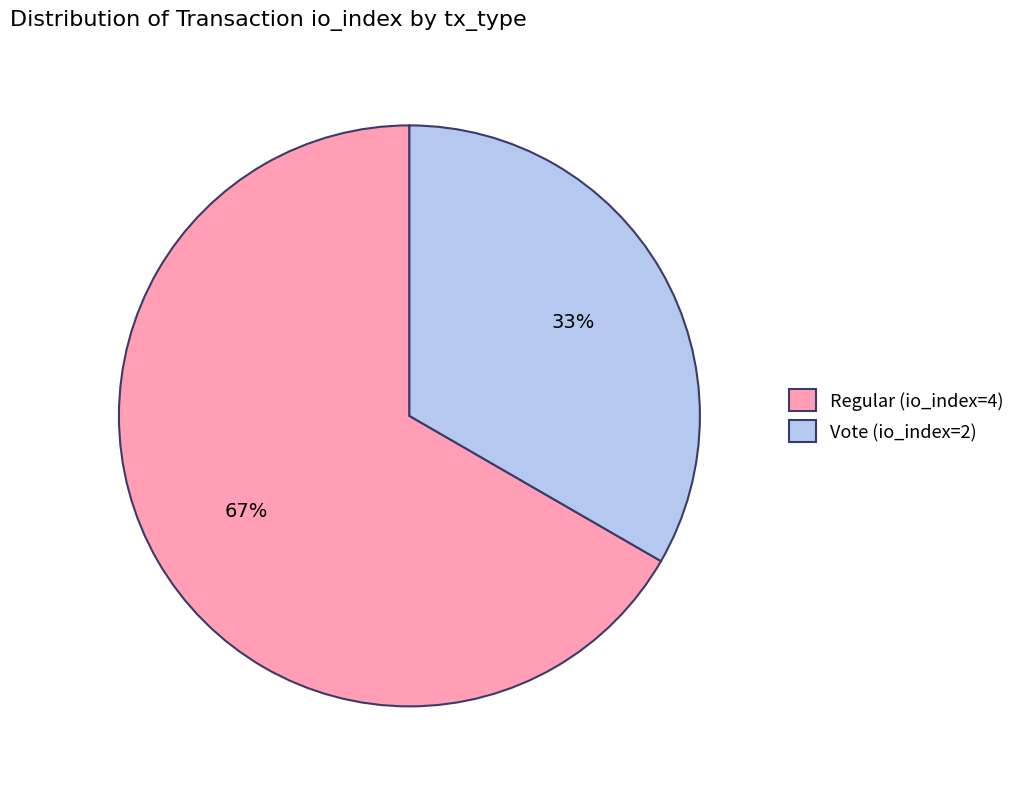

How many segments does this pie chart have?

2